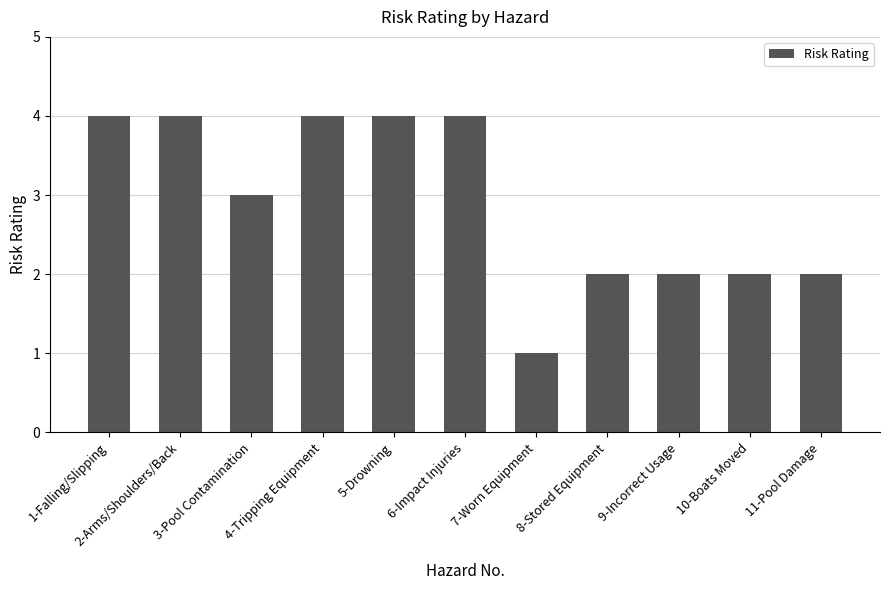

What is the value of the 10th bar from the left?

2